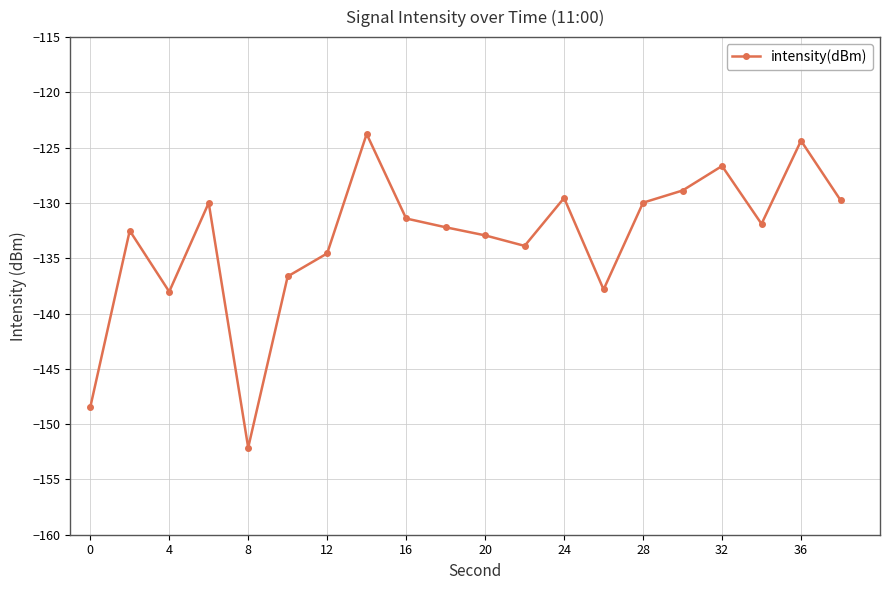

What is the sum of all values?

-2665.4